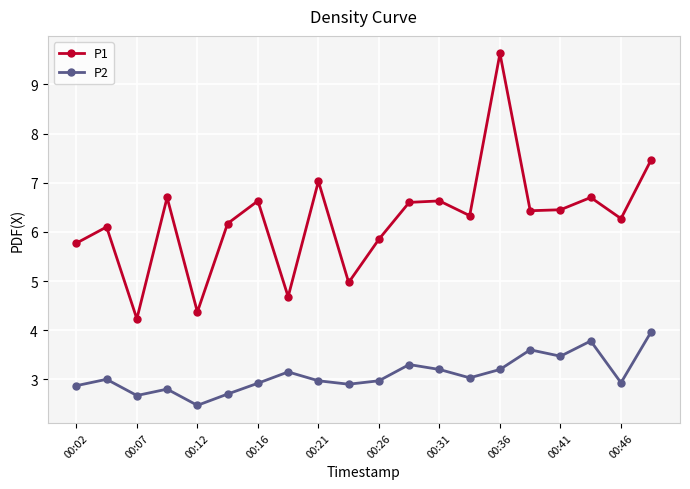

How many interior local peaks does the P1 series have?

7